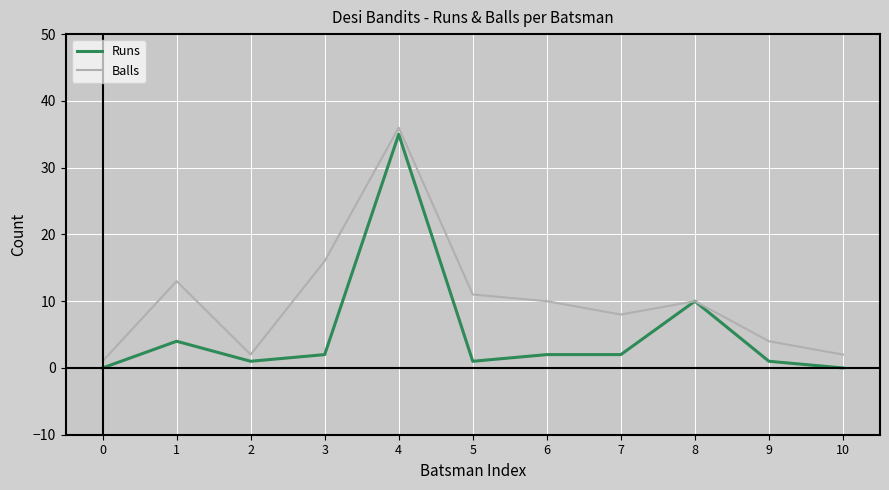

At which category is the sum across all series the highest?

4